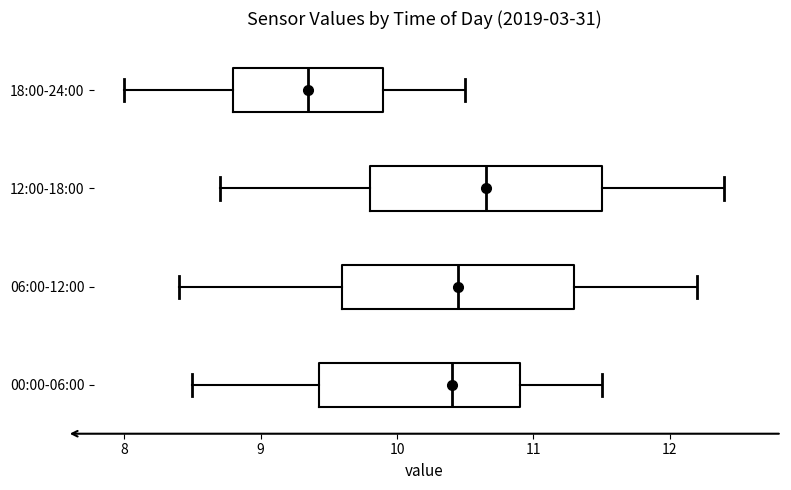

Reading bottom to top, transcribe this box plot: for each box, give where its median line is, the range the box spans, and where its two whiskers end, as read against the x-axis. The values are not printed on the chart, so give them approximately, as read against the axis.

00:00-06:00: median 10.4, box 9.4 to 10.9, whiskers 8.5 to 11.5
06:00-12:00: median 10.5, box 9.6 to 11.3, whiskers 8.4 to 12.2
12:00-18:00: median 10.7, box 9.8 to 11.5, whiskers 8.7 to 12.4
18:00-24:00: median 9.4, box 8.8 to 9.9, whiskers 8.0 to 10.5